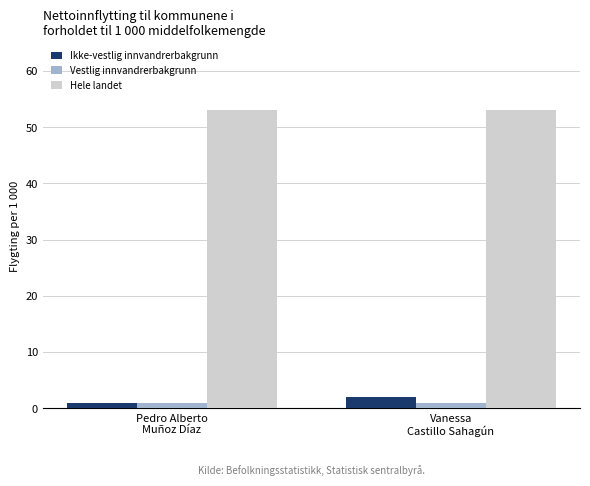

What is the total value across all series at Vanessa
Castillo Sahagún?

56